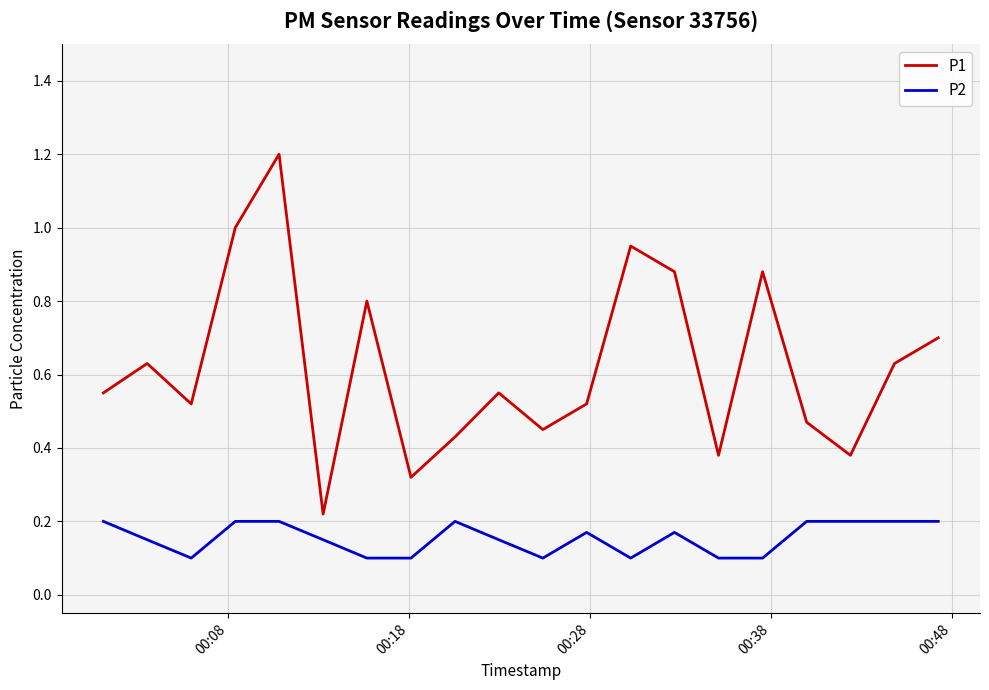

True or false: P2 and P1 cross at least once.

False